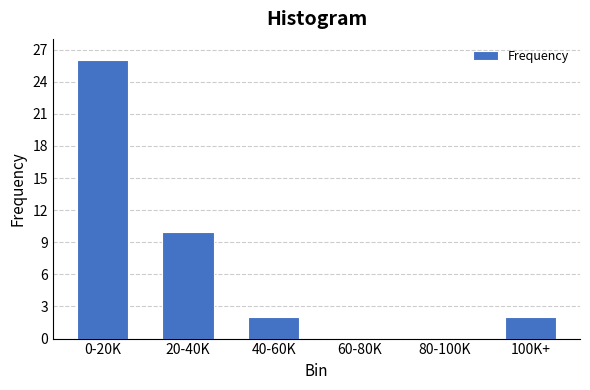

Reading left to right, transcribe all the data shown in this chart.

0-20K=26	20-40K=10	40-60K=2	60-80K=0	80-100K=0	100K+=2